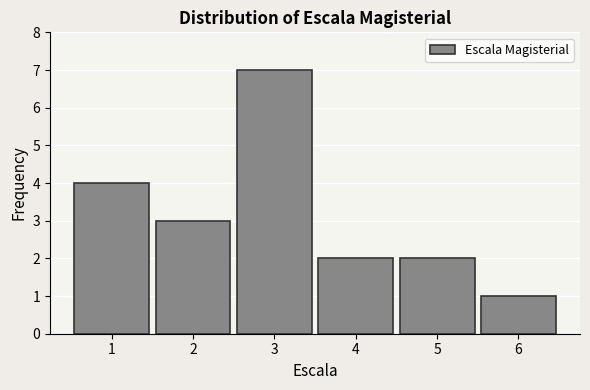

Reading right to left, list all the values displayed in this chart.

6=1	5=2	4=2	3=7	2=3	1=4